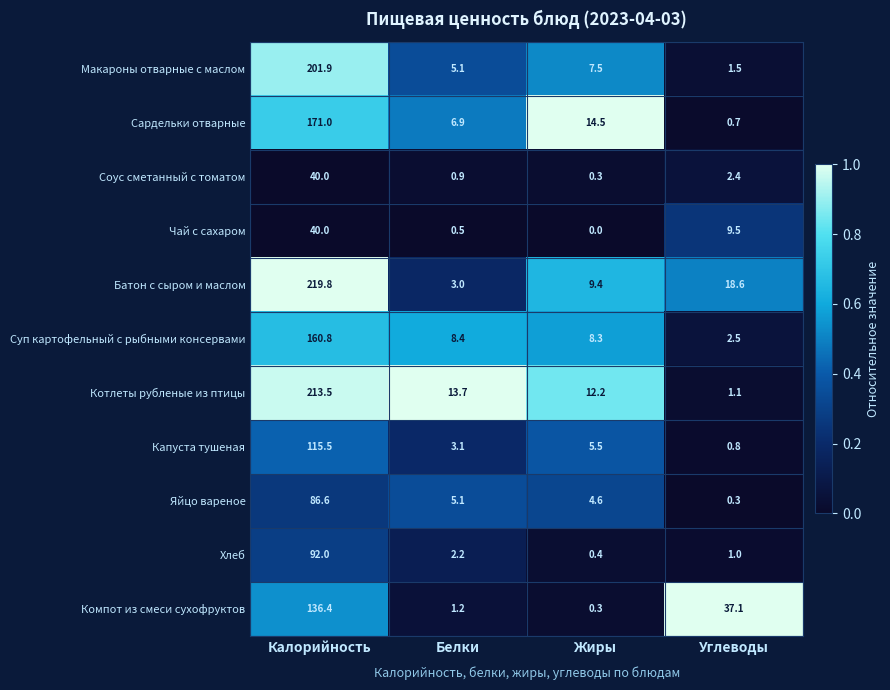

What is the lowest value of the Макароны отварные с маслом series?

1.5